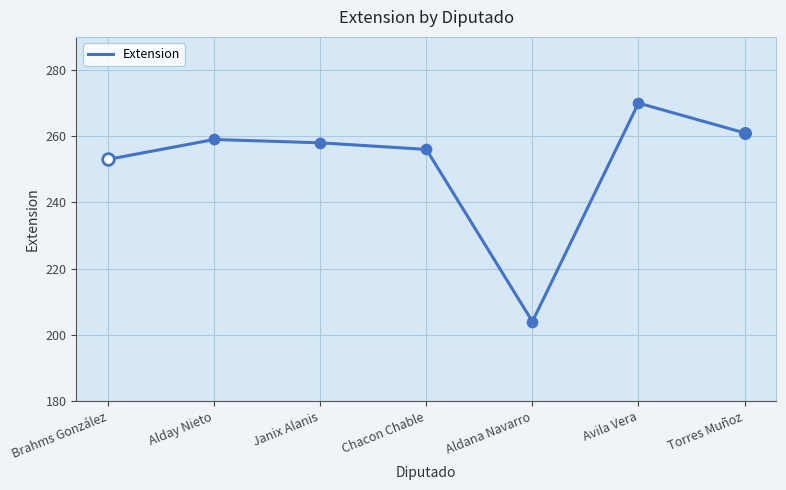

Approximately how many times larger is the value at Chacon Chable compared to Brahms González?

1.0